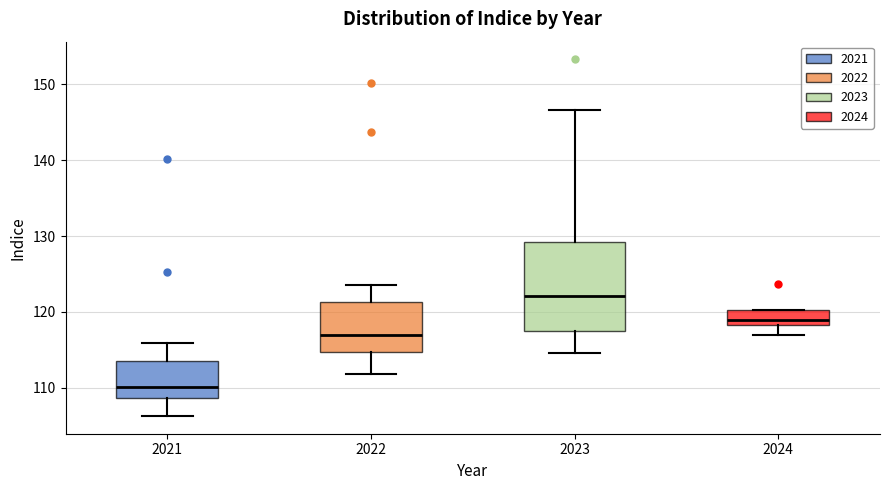

Reading left to right, read every box against the y-axis: the position of its median line, the range the box covers, and the ends of its whiskers. The values are not printed on the chart, so give them approximately, as read against the axis.

2021: median 110, box 109 to 114, whiskers 106 to 116
2022: median 117, box 115 to 121, whiskers 112 to 123
2023: median 122, box 117 to 129, whiskers 115 to 147
2024: median 119, box 118 to 120, whiskers 117 to 120